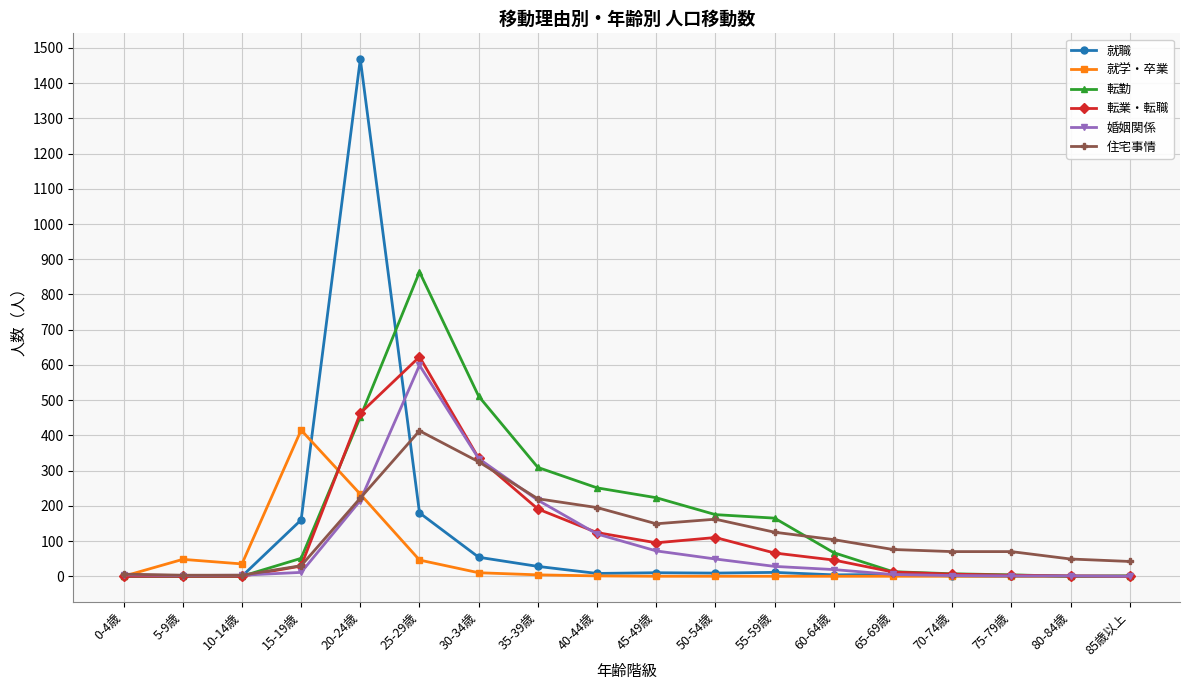

True or false: 住宅事情 has more than 1 points higher than both neighbors.

True